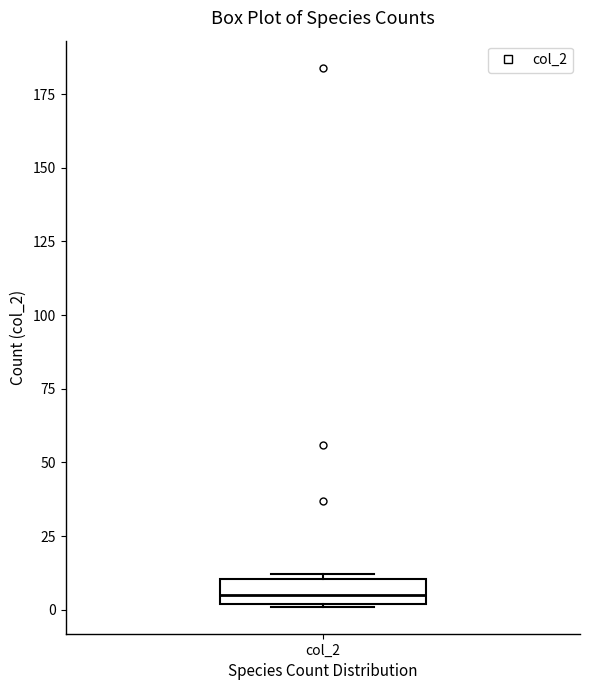

Read this box plot against the y-axis: the position of the median line, the range covered by the box, and the ends of both whiskers. The values are not printed on the chart, so give them approximately, as read against the axis.

median 5, box 0 to 10, whiskers 0 to 10